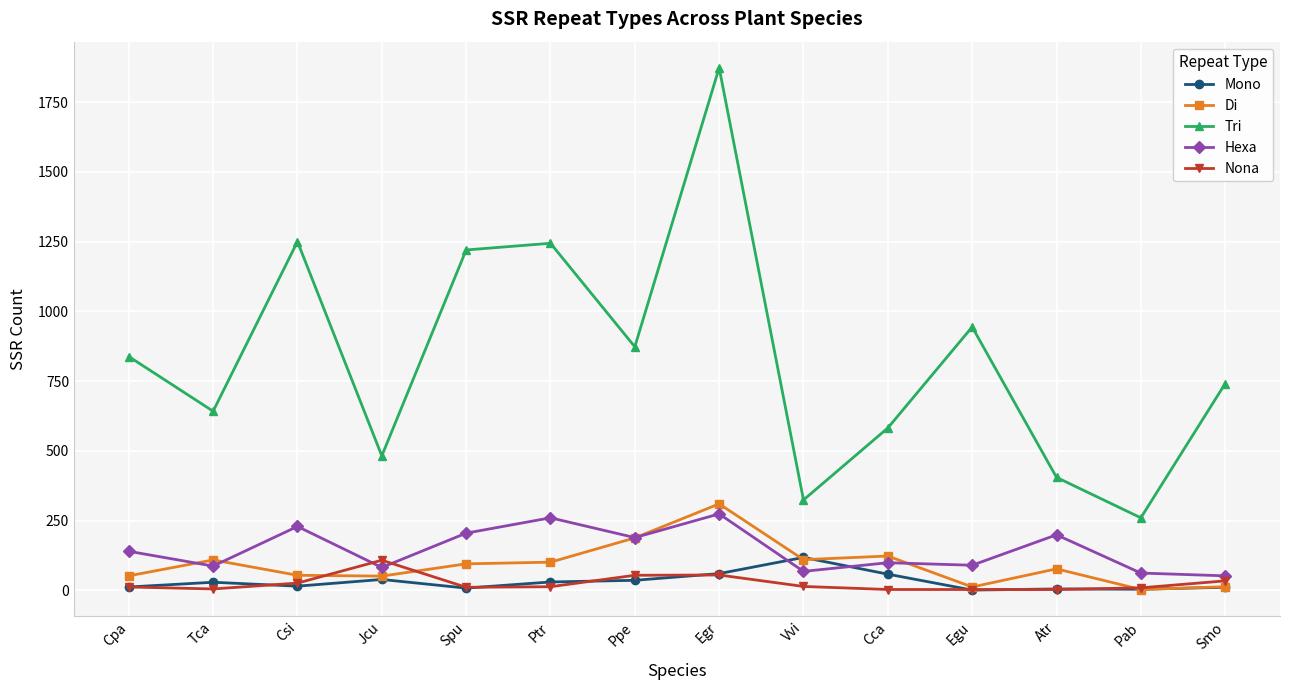

How many times do Nona and Hexa cross each other?

2